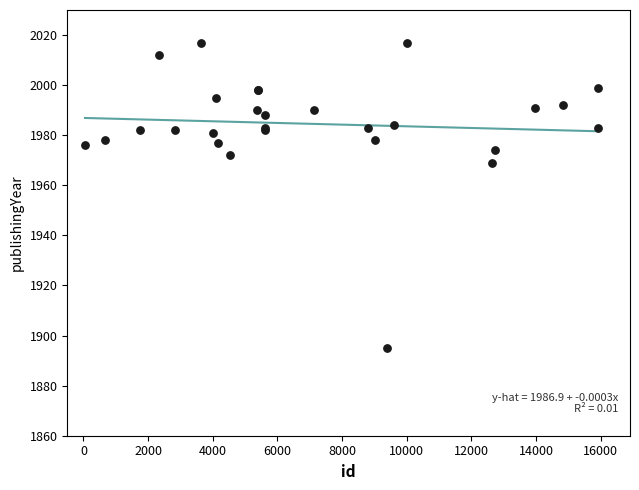

What Y value in the scatter plot is closest to 1956?

1969